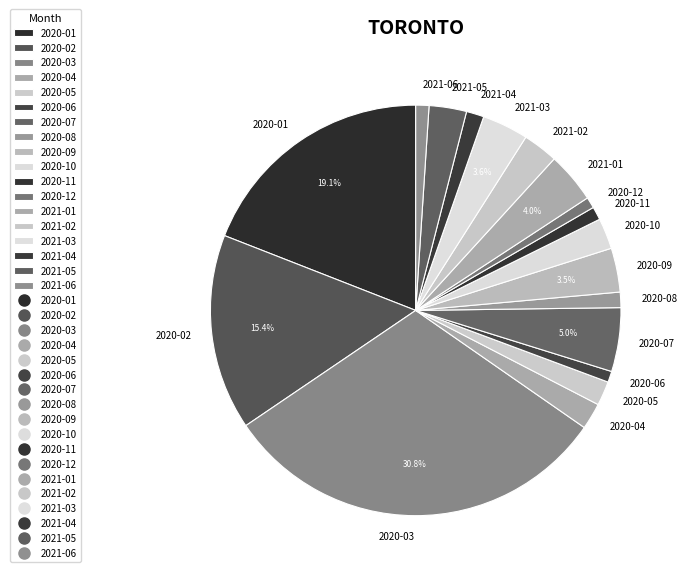

Between 2021-03 and 2020-02, which is larger?

2020-02